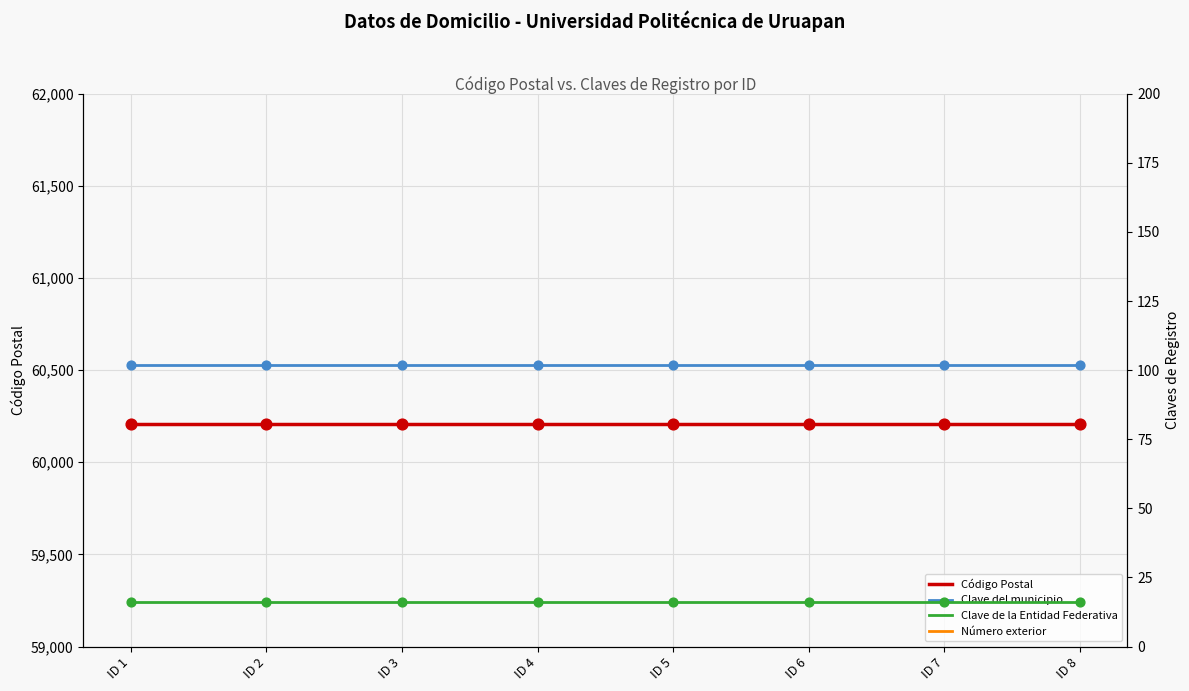

At which category is the sum across all series the highest?

ID 1